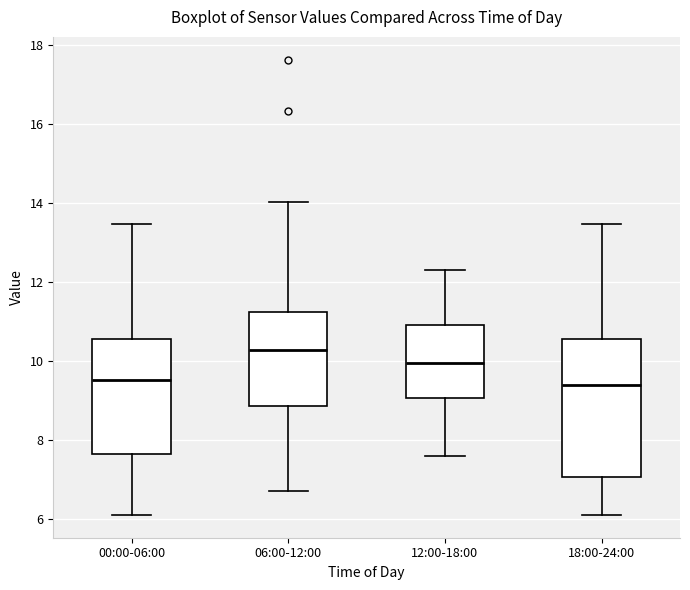

Where does the median line of the box for 00:00-06:00 sit on the y-axis? The values are not printed on the chart, so give them approximately, as read against the axis.

9.6